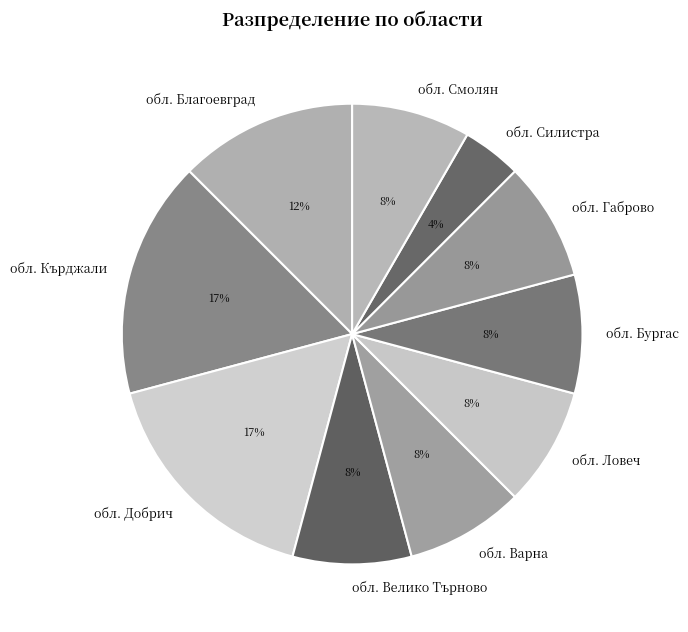

To the nearest percent, what percentage of the pie is обл. Добрич?

17%